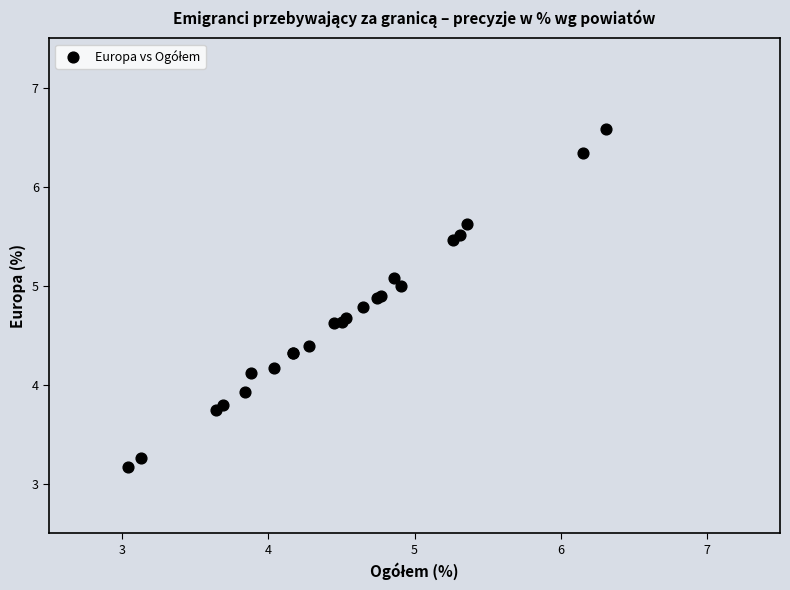

What Y value in the scatter plot is closest to 4?

3.9